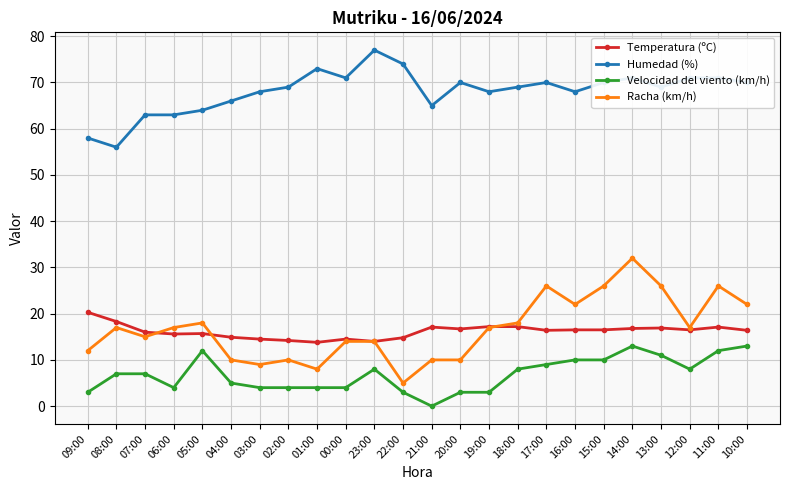

What is the total value across all series at 09:00?

93.3